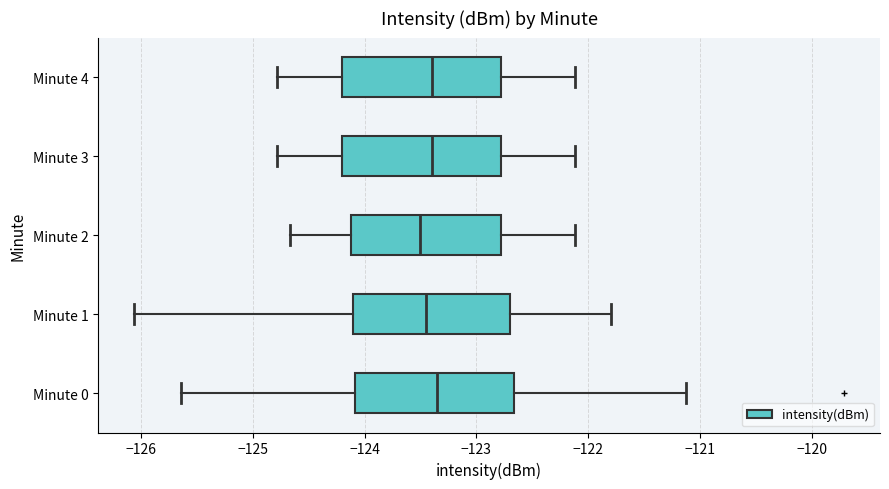

Reading bottom to top, transcribe this box plot: for each box, give where its median line is, the range the box spans, and where its two whiskers end, as read against the x-axis. The values are not printed on the chart, so give them approximately, as read against the axis.

Minute 0: median -123.3, box -124.1 to -122.7, whiskers -125.6 to -121.1
Minute 1: median -123.4, box -124.1 to -122.7, whiskers -126.1 to -121.8
Minute 2: median -123.5, box -124.1 to -122.8, whiskers -124.7 to -122.1
Minute 3: median -123.4, box -124.2 to -122.8, whiskers -124.8 to -122.1
Minute 4: median -123.4, box -124.2 to -122.8, whiskers -124.8 to -122.1